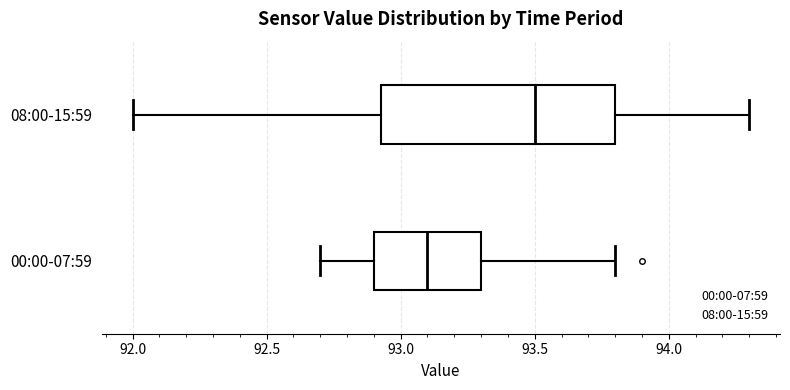

Comparing the boxes themselves (not the whiskers), which one is the widest?

08:00-15:59